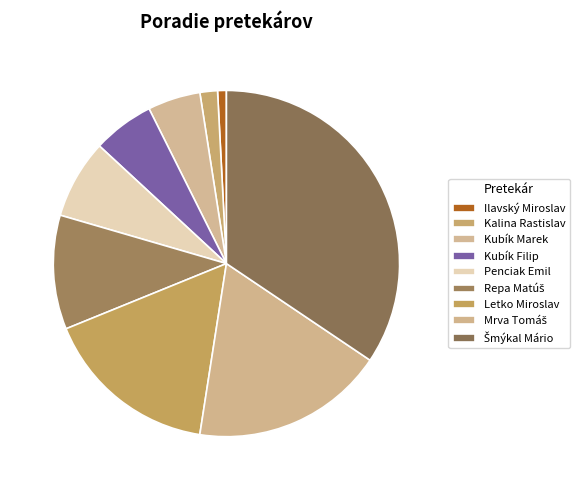

How many segments does this pie chart have?

9